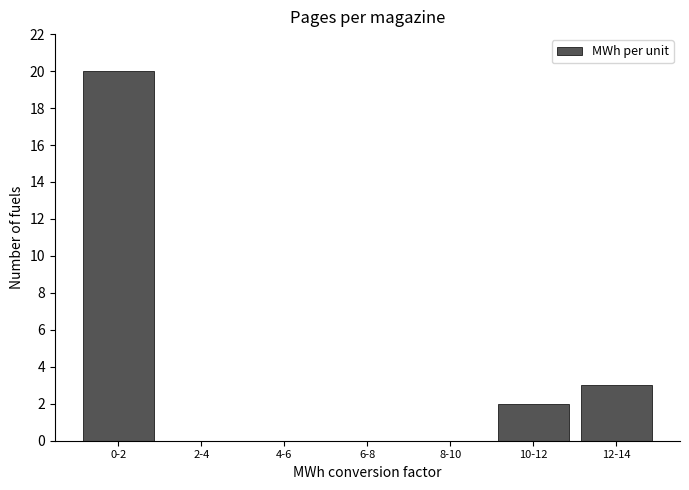

Reading left to right, list all the values displayed in this chart.

0-2=20	2-4=0	4-6=0	6-8=0	8-10=0	10-12=2	12-14=3